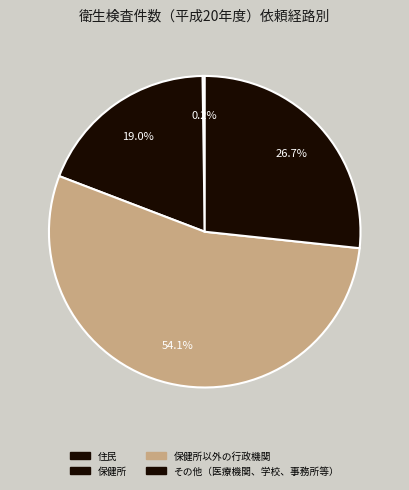

Is there any slice that represents more than half of the pie?

Yes